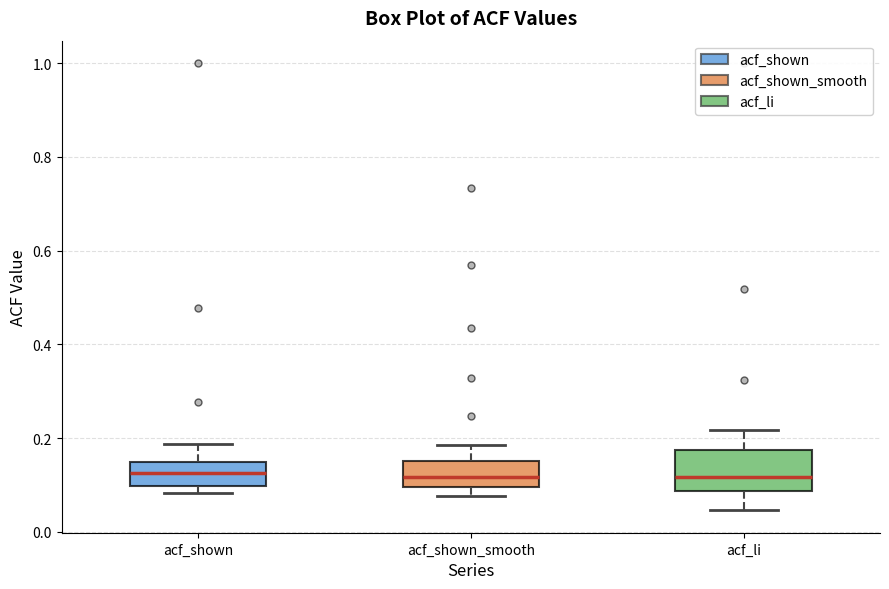

Comparing the boxes themselves (not the whiskers), which one is the tallest?

acf_li